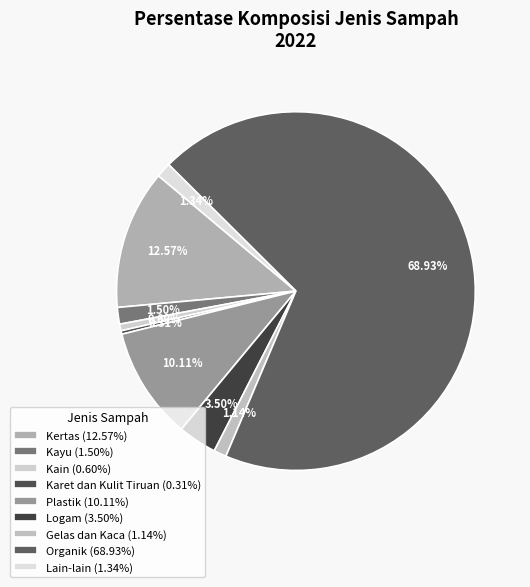

Is there a majority slice in this chart?

Yes